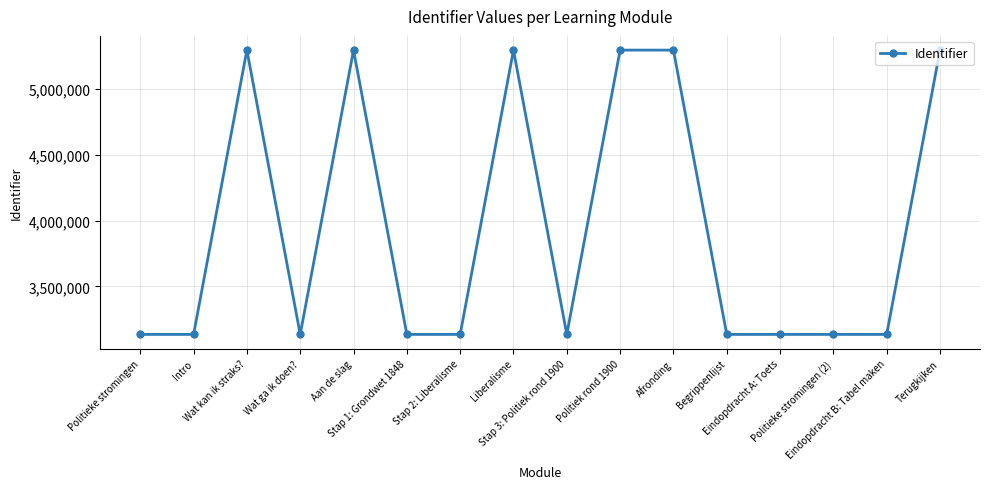

Approximately how many times larger is the value at Intro compared to Stap 2: Liberalisme?

1.0